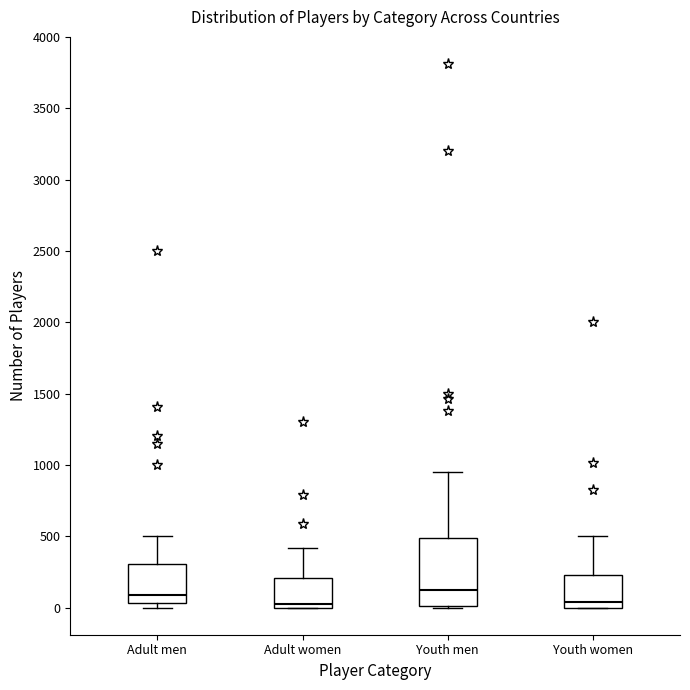

Reading left to right, transcribe this box plot: for each box, give where its median line is, the range the box spans, and where its two whiskers end, as read against the y-axis. The values are not printed on the chart, so give them approximately, as read against the axis.

Adult men: median 100, box 50 to 300, whiskers 0 to 500
Adult women: median 50, box 0 to 200, whiskers 0 to 400
Youth men: median 100, box 0 to 500, whiskers 0 to 950
Youth women: median 50, box 0 to 250, whiskers 0 to 500